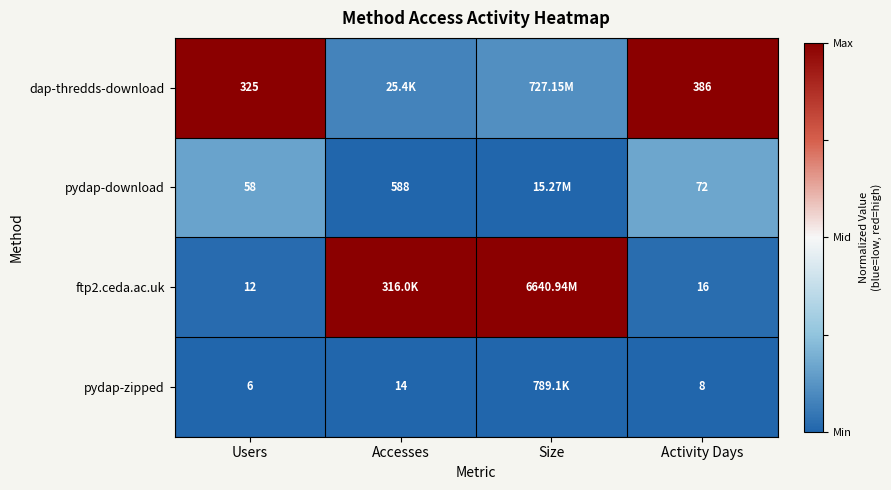

Which has a higher value, Activity Days or Size?

Activity Days